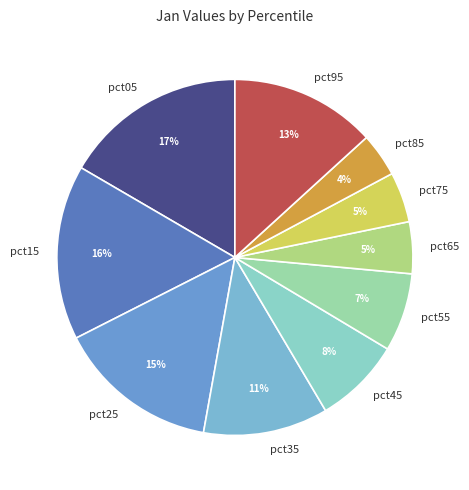

To the nearest percent, what percentage of the pie is pct85?

4%